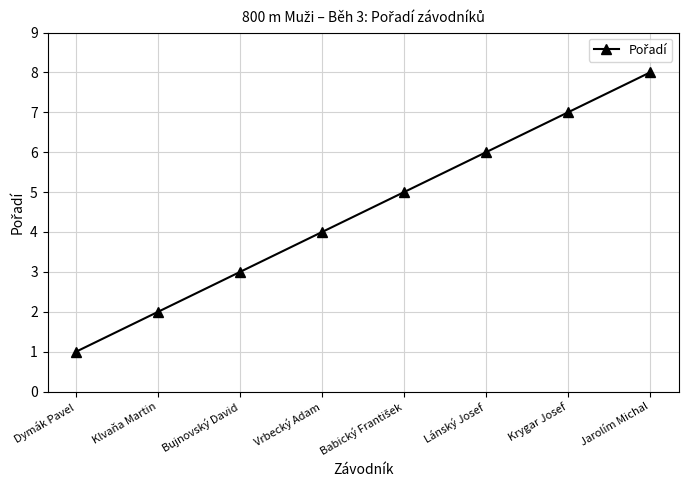

What is the maximum value shown in the chart?

8